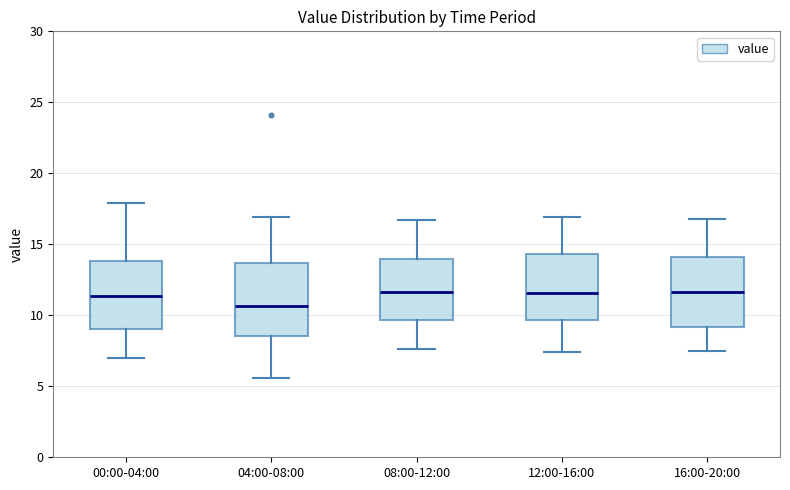

Reading left to right, transcribe this box plot: for each box, give where its median line is, the range the box spans, and where its two whiskers end, as read against the y-axis. The values are not printed on the chart, so give them approximately, as read against the axis.

00:00-04:00: median 11.5, box 9.0 to 14.0, whiskers 7.0 to 18.0
04:00-08:00: median 10.5, box 8.5 to 13.5, whiskers 5.5 to 17.0
08:00-12:00: median 11.5, box 9.5 to 14.0, whiskers 7.5 to 16.5
12:00-16:00: median 11.5, box 9.5 to 14.5, whiskers 7.5 to 17.0
16:00-20:00: median 11.5, box 9.0 to 14.0, whiskers 7.5 to 17.0